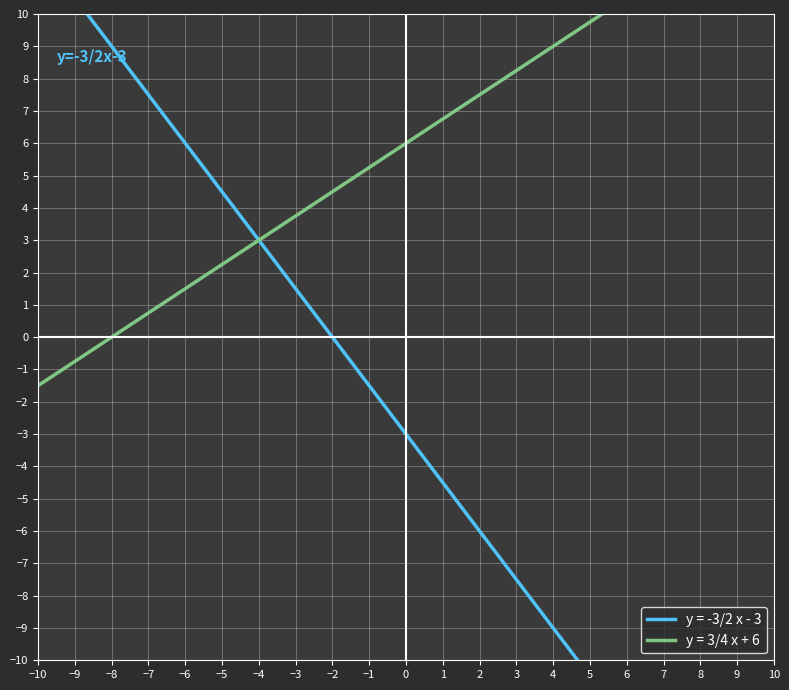

List the series in order of their overall mean, highest first.

y = 3/4 x + 6, y = -3/2 x - 3